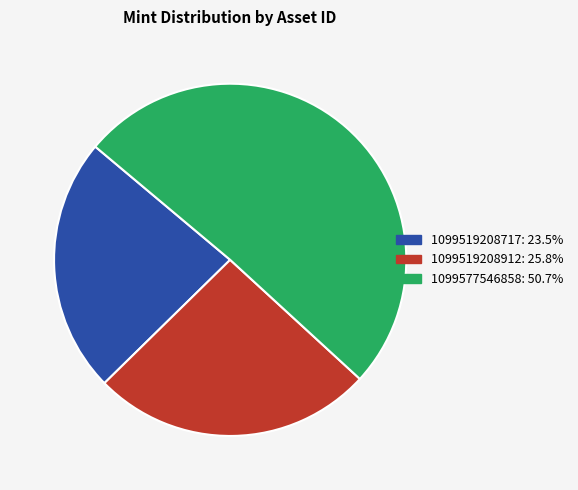

Between 1099519208912 and 1099577546858, which is larger?

1099577546858